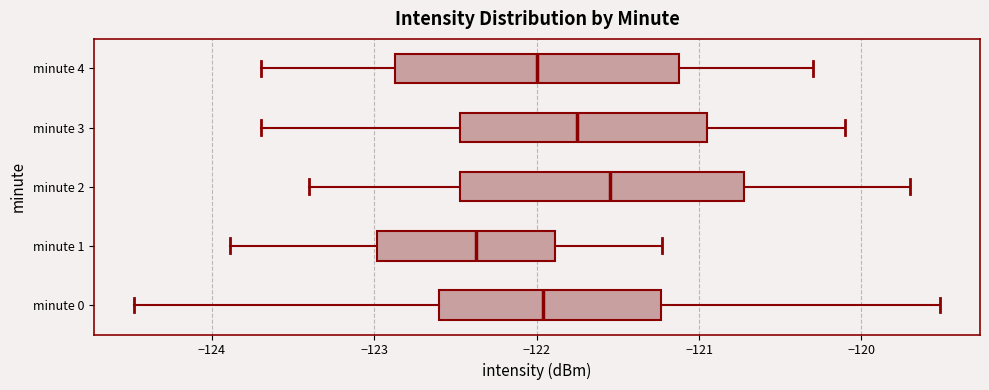

Which box's median line is the furthest to the left?

minute 1